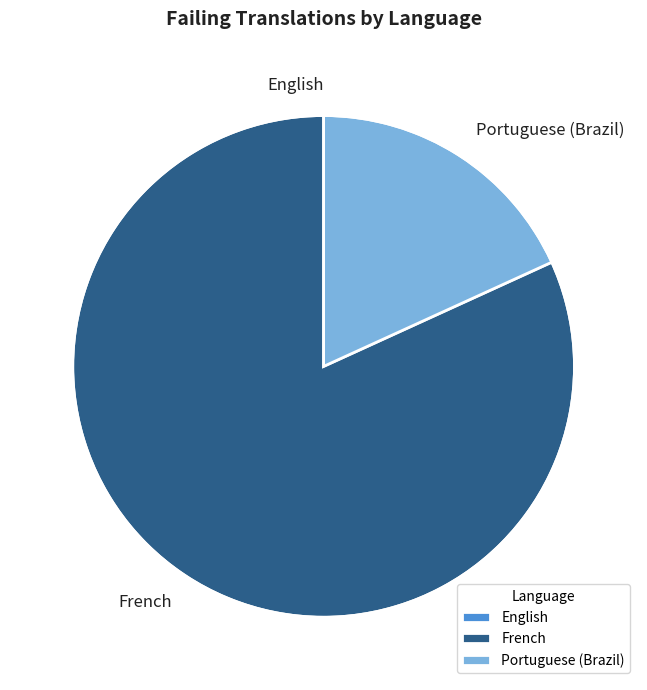

Do French and Portuguese (Brazil) together represent more than half of the pie?

Yes